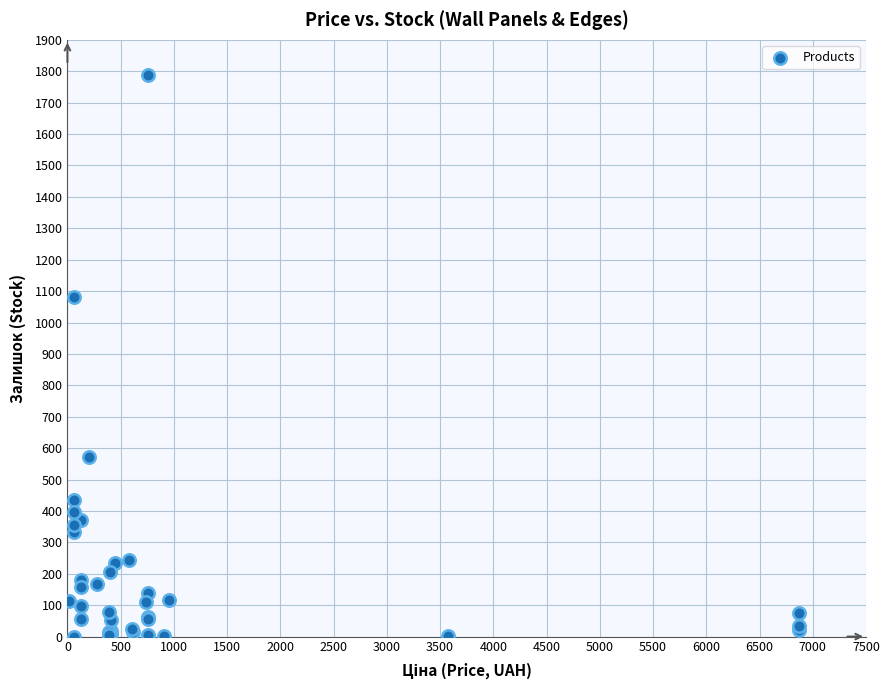

What Y value in the scatter plot is closest to 894?

1082